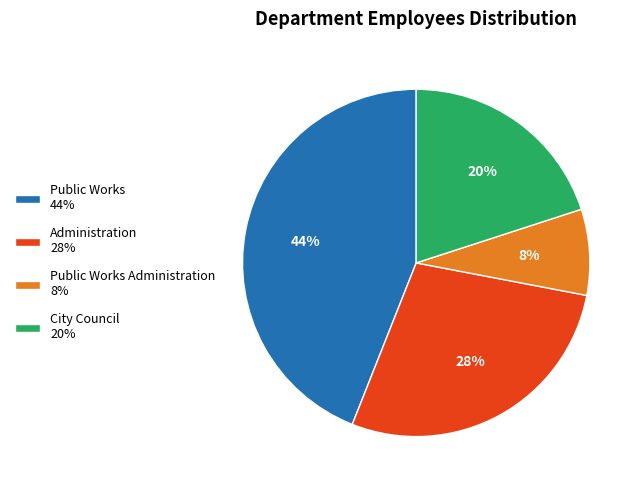

The Administration 28% slice represents 20% of the pie. True or false?

False